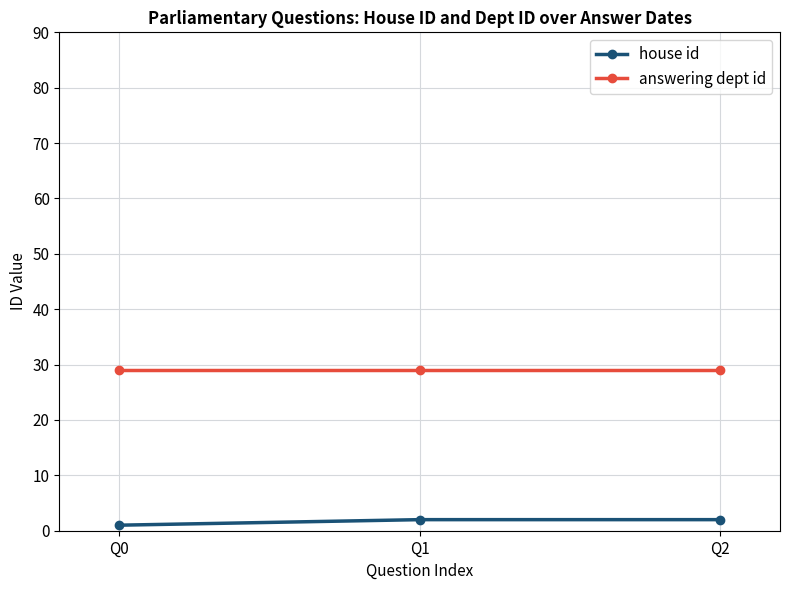

Is the value of house id at Q2 greater than the value of answering dept id at Q1?

No